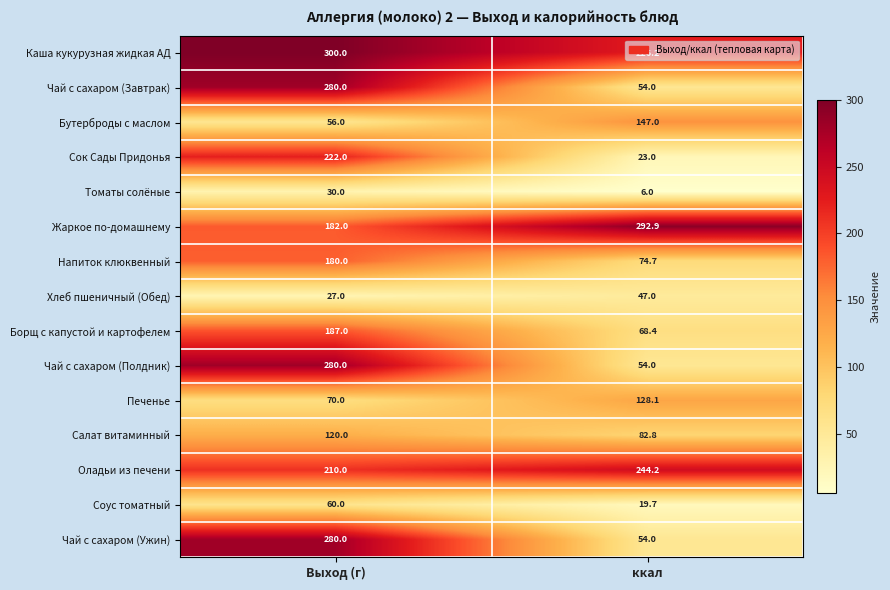

At which category is the sum across all series the highest?

Выход (г)